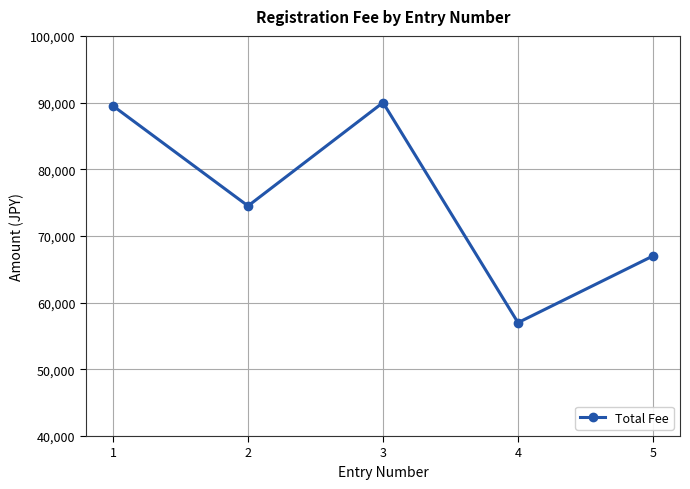

At which category does the data reach its first local valley?

2